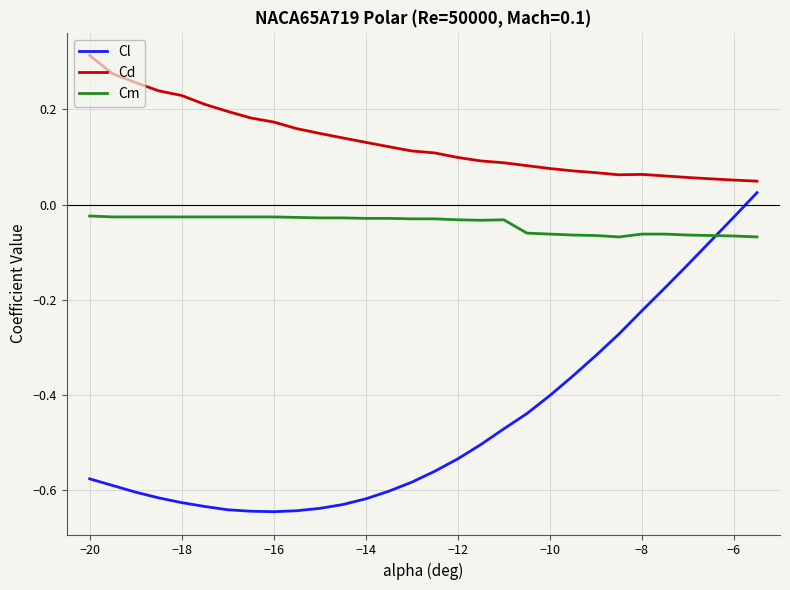

True or false: Cm and Cd intersect in this chart.

False